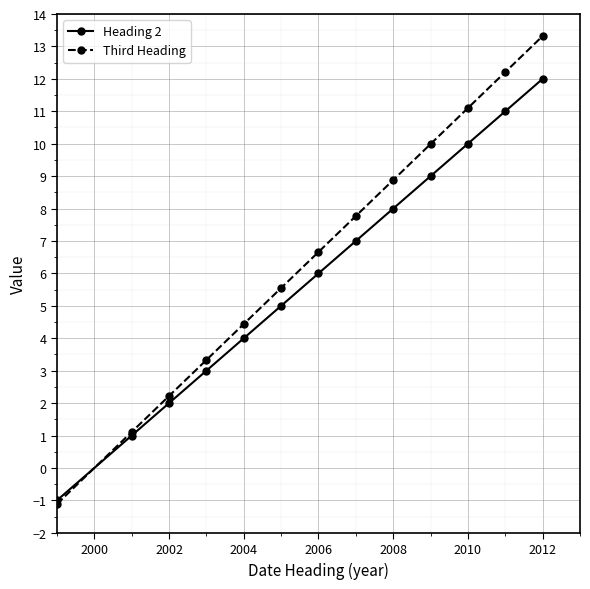

Is this an area chart (filled region under the line)?

No